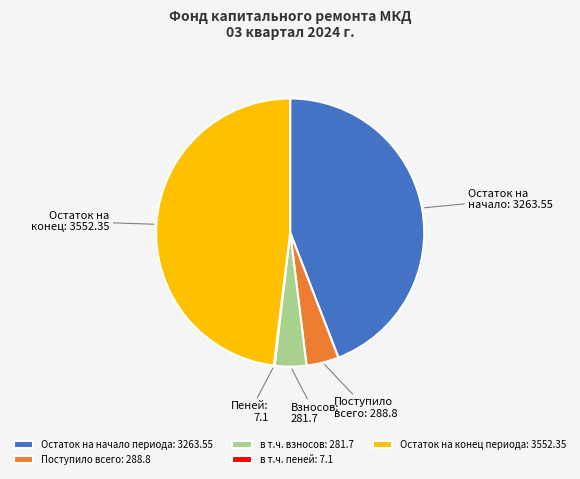

Is there any slice that represents more than half of the pie?

No